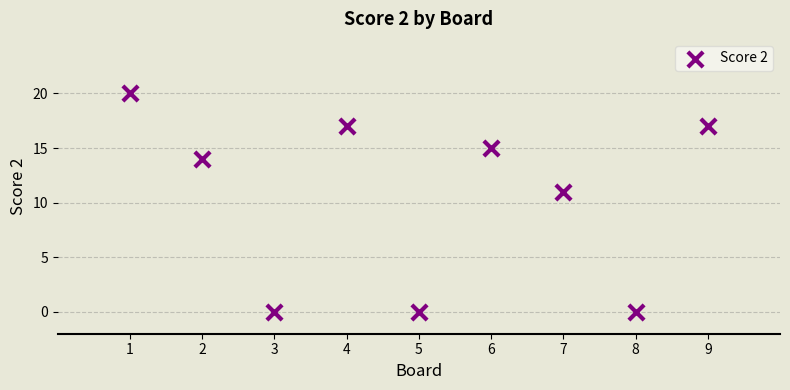

What is the average Y value?

10